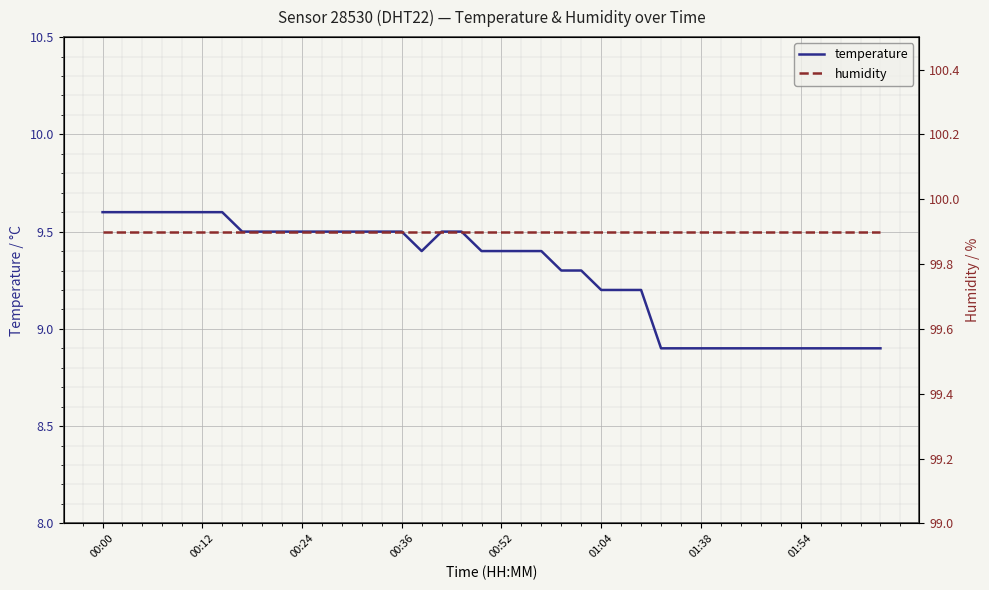

List the series in order of their overall mean, highest first.

humidity, temperature